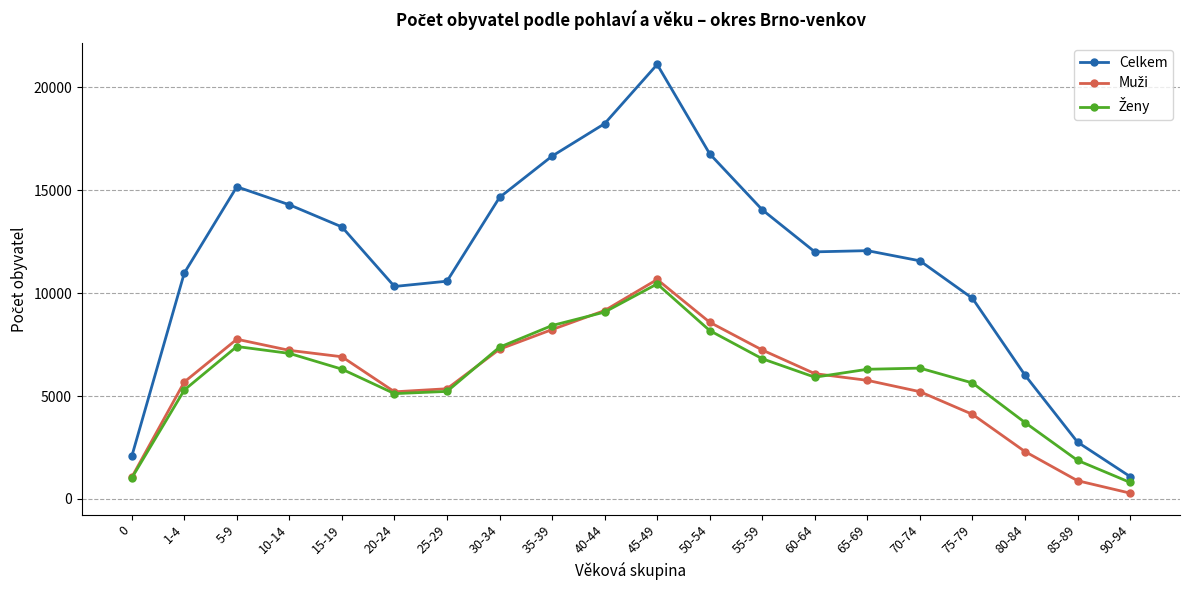

What is the label of the 6th point from the left?

20-24